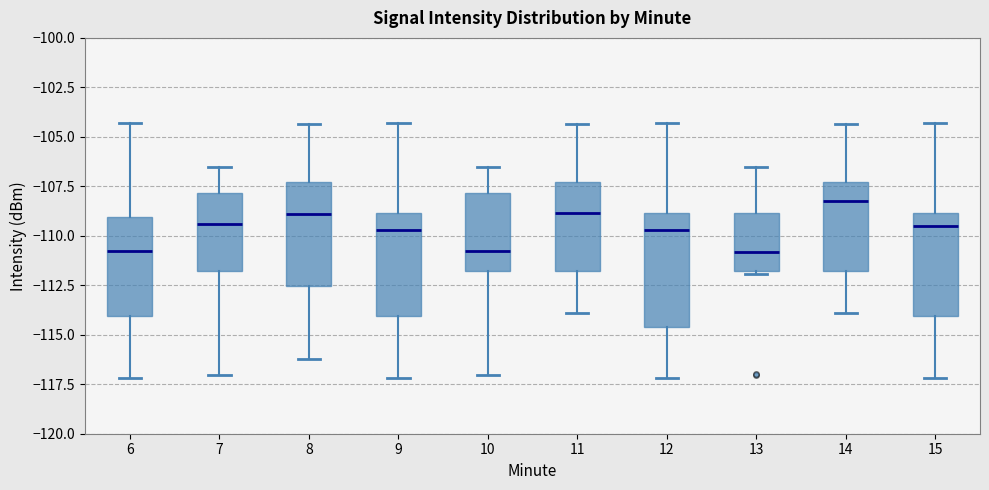

Reading left to right, read every box against the y-axis: the position of its median line, the range the box covers, and the ends of its whiskers. The values are not printed on the chart, so give them approximately, as read against the axis.

6: median -111.0, box -114.0 to -109.0, whiskers -117.0 to -104.5
7: median -109.5, box -112.0 to -108.0, whiskers -117.0 to -106.5
8: median -109.0, box -112.5 to -107.5, whiskers -116.0 to -104.5
9: median -109.5, box -114.0 to -109.0, whiskers -117.0 to -104.5
10: median -111.0, box -112.0 to -108.0, whiskers -117.0 to -106.5
11: median -109.0, box -112.0 to -107.5, whiskers -114.0 to -104.5
12: median -109.5, box -114.5 to -109.0, whiskers -117.0 to -104.5
13: median -111.0, box -112.0 to -109.0, whiskers -112.0 (just below the box's lower edge) to -106.5
14: median -108.0, box -112.0 to -107.5, whiskers -114.0 to -104.5
15: median -109.5, box -114.0 to -109.0, whiskers -117.0 to -104.5